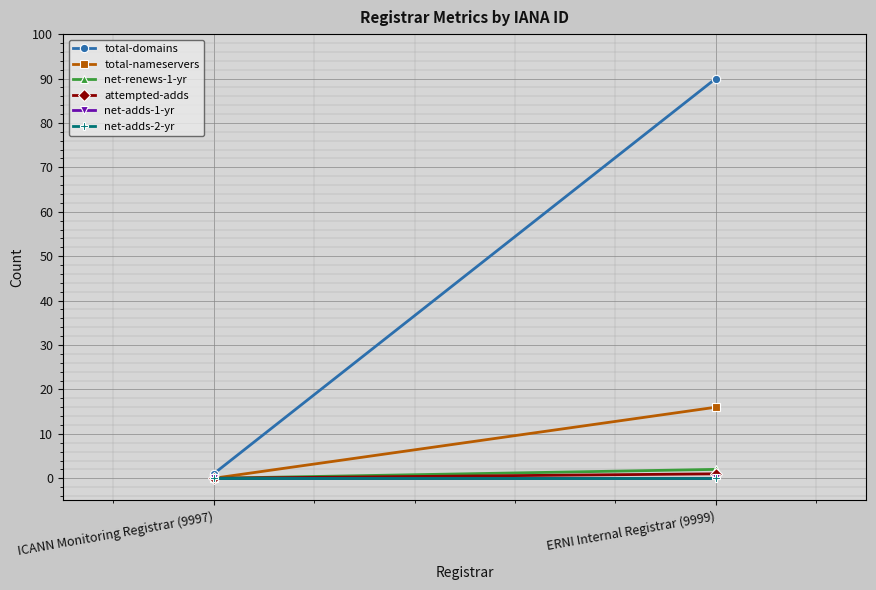

Which category has the lowest value in the total-nameservers series?

ICANN Monitoring Registrar (9997)